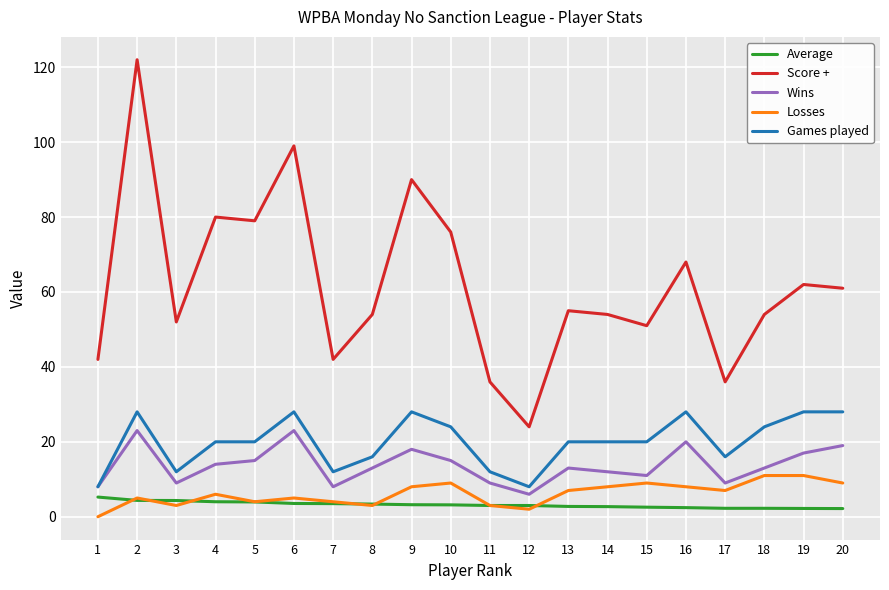

Which series has the largest total across all categories?

Score +